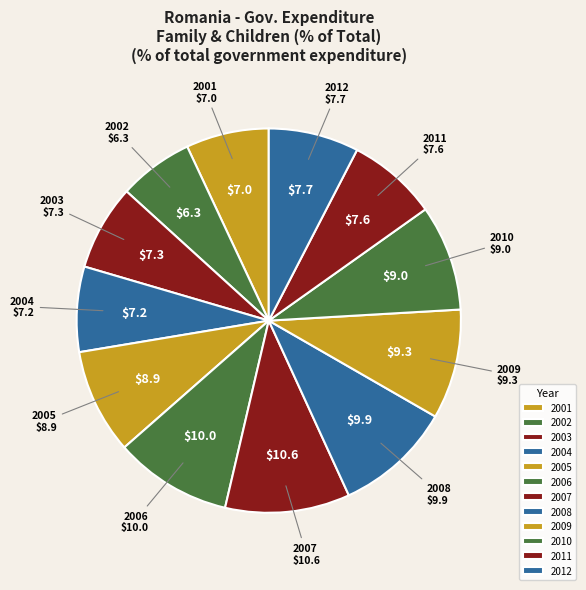

Is it true that 2002 is 6% of the pie?

True